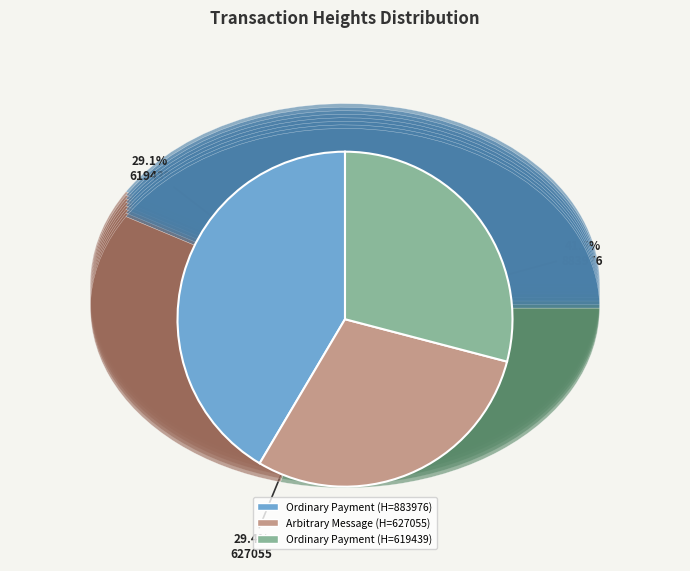

To the nearest percent, what is the difference between the 883976 and 619439 slice percentages?

12%